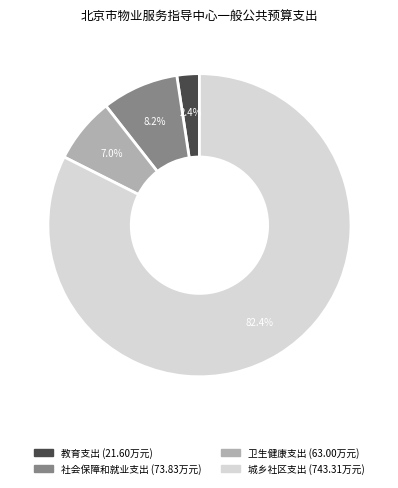

To the nearest percent, what portion does 社会保障和就业支出 represent?

8%